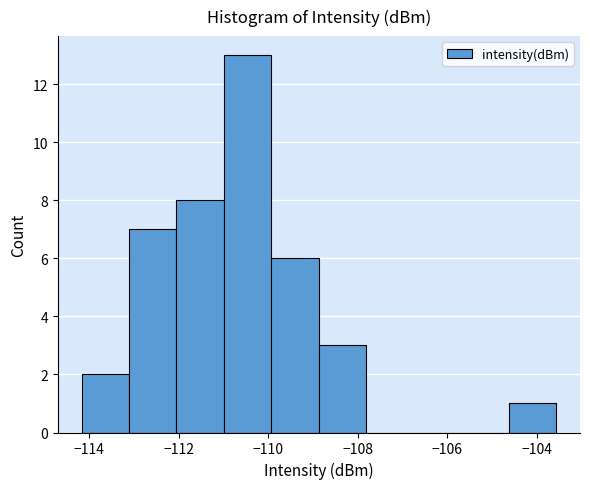

Reading left to right, list every bar in this chart as the range it spans on the x-axis followed by its height. Neither the bar edges nor the heights are printed on the chart, so give them approximately, as read against the axes.

-114.2 to -113.2: 2
-113.2 to -112.0: 7
-112.0 to -111.0: 8
-111.0 to -110.0: 13
-110.0 to -108.8: 6
-108.8 to -107.8: 3
-107.8 to -106.8: 0
-106.8 to -105.6: 0
-105.6 to -104.6: 0
-104.6 to -103.6: 1